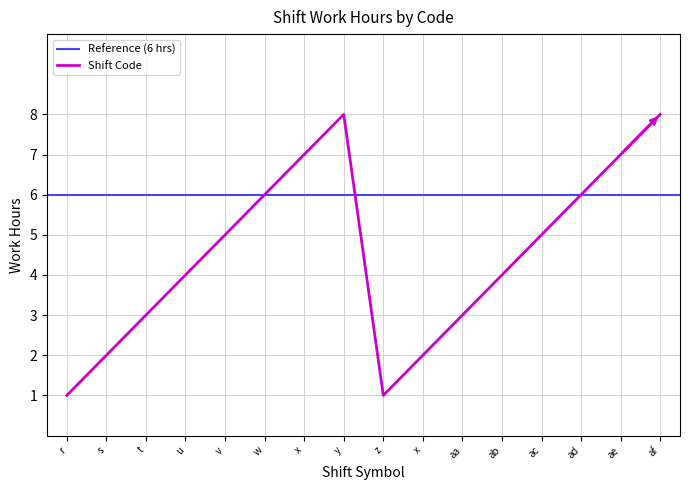

Rank the categories by value from highest to lowest.

y, af, x, ae, w, ad, v, ac, u, ab, t, aa, s, x, r, z